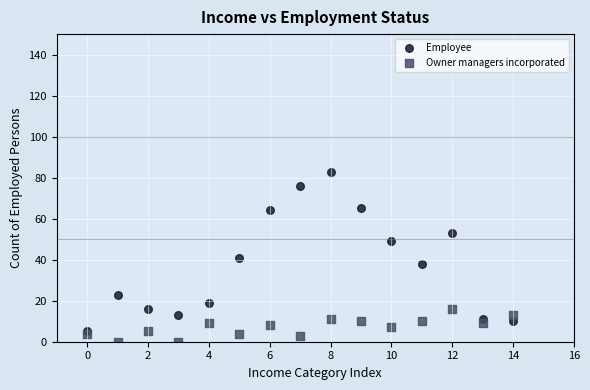

In the Employee series, what Y value is closest to 44?

41